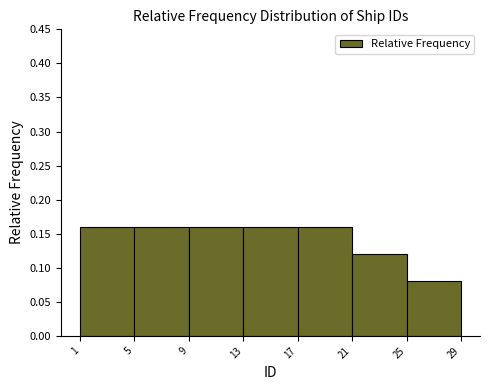

What is the height of the bar covering 21 to 25 on the x-axis? The values are not printed on the chart, so give them approximately, as read against the axis.

0.12